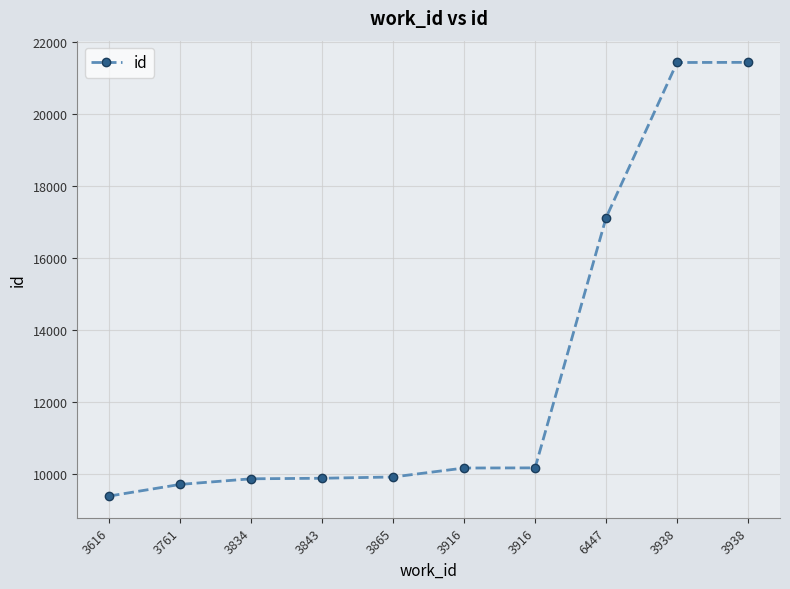

How many series are shown in this chart?

1